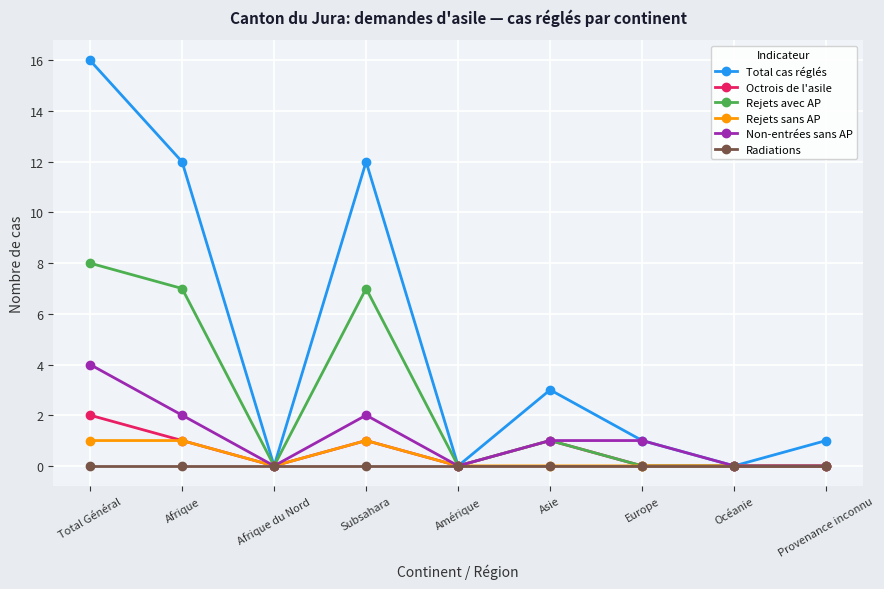

List the series in order of their peak value, lowest first.

Radiations, Rejets sans AP, Octrois de l'asile, Non-entrées sans AP, Rejets avec AP, Total cas réglés